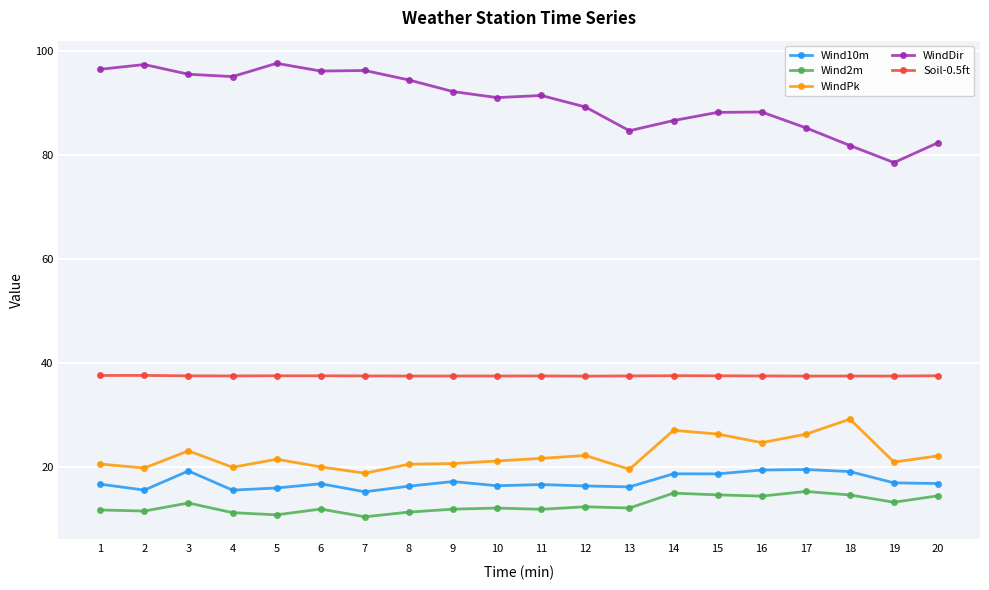

True or false: Soil-0.5ft and WindDir intersect in this chart.

False